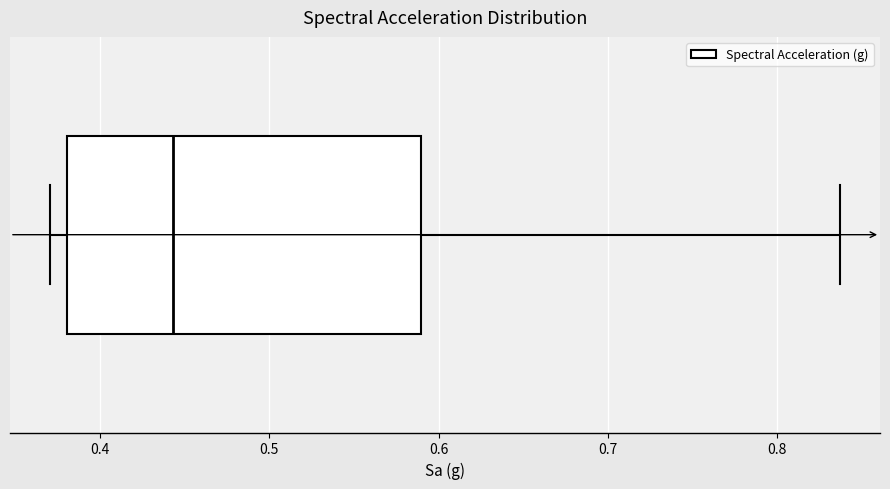

Read this box plot against the x-axis: the position of the median line, the range covered by the box, and the ends of both whiskers. The values are not printed on the chart, so give them approximately, as read against the axis.

median 0.44, box 0.38 to 0.59, whiskers 0.37 to 0.84